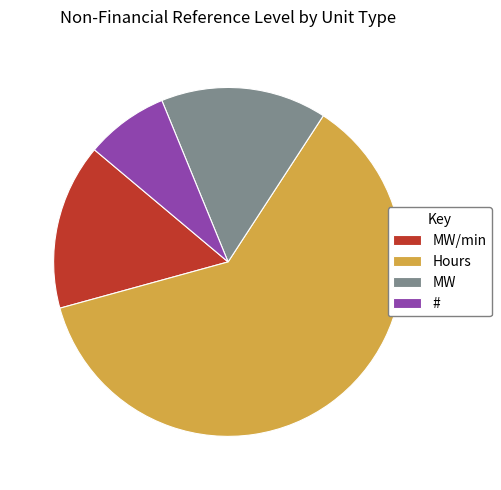

The Hours slice represents 53% of the pie. True or false?

False